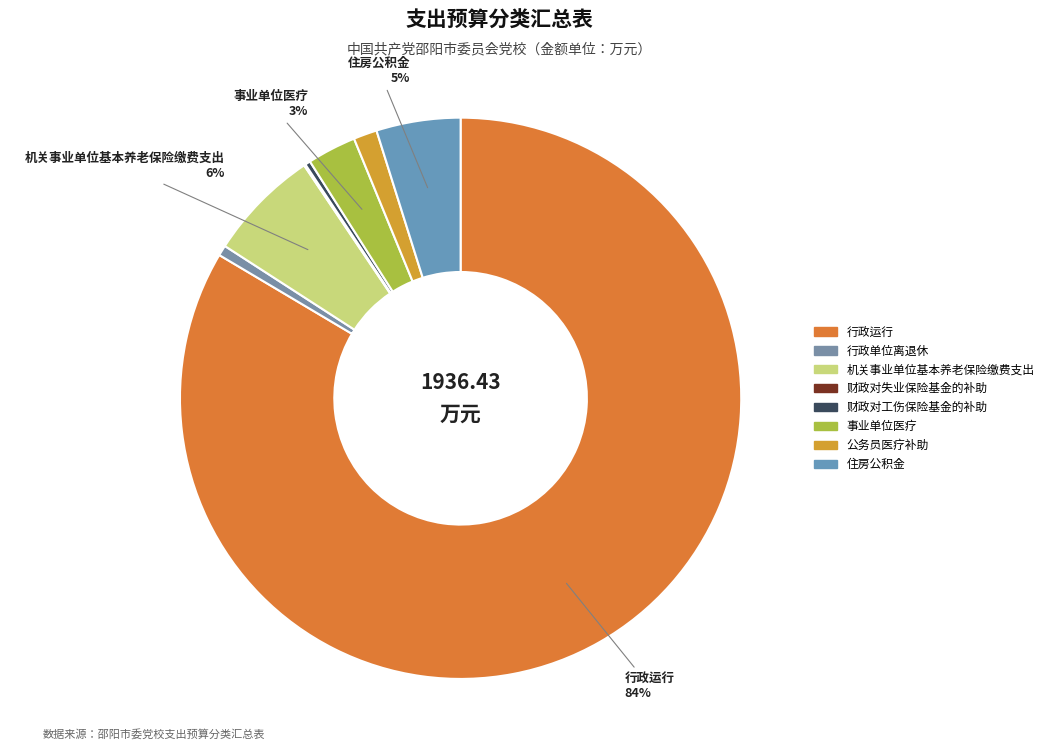

To the nearest percent, what is the average slice percentage?

12%